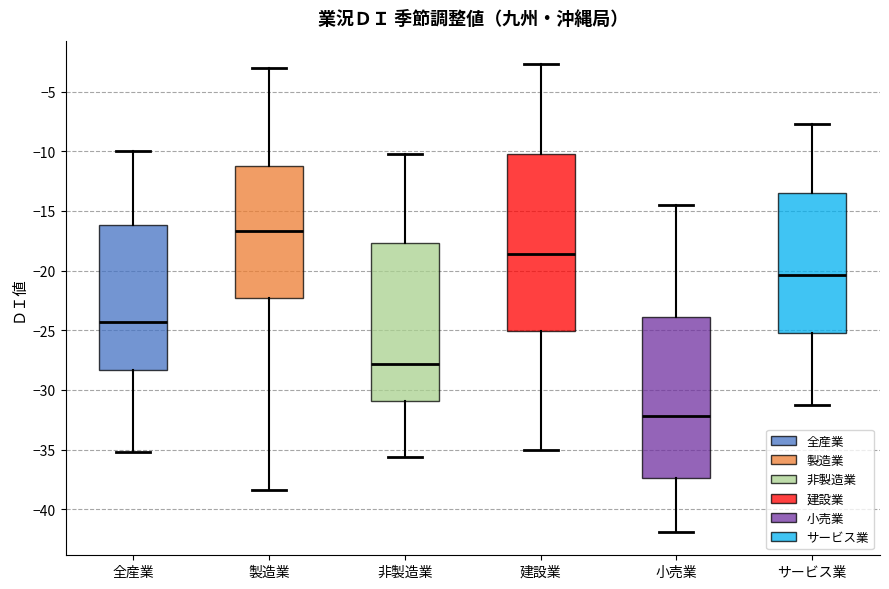

Reading left to right, transcribe this box plot: for each box, give where its median line is, the range the box spans, and where its two whiskers end, as read against the y-axis. The values are not printed on the chart, so give them approximately, as read against the axis.

全産業: median -24.5, box -28.5 to -16.0, whiskers -35.0 to -10.0
製造業: median -16.5, box -22.5 to -11.0, whiskers -38.5 to -3.0
非製造業: median -28.0, box -31.0 to -17.5, whiskers -35.5 to -10.0
建設業: median -18.5, box -25.0 to -10.0, whiskers -35.0 to -2.5
小売業: median -32.0, box -37.5 to -24.0, whiskers -42.0 to -14.5
サービス業: median -20.5, box -25.0 to -13.5, whiskers -31.5 to -7.5